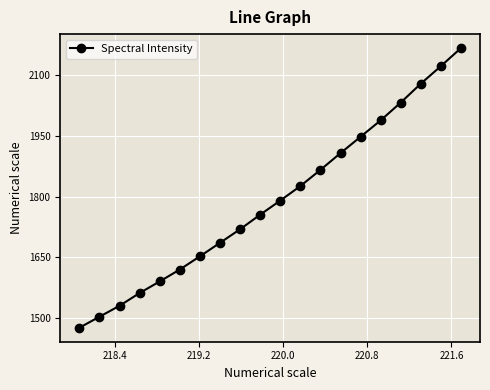

What is the average value?

1790.9